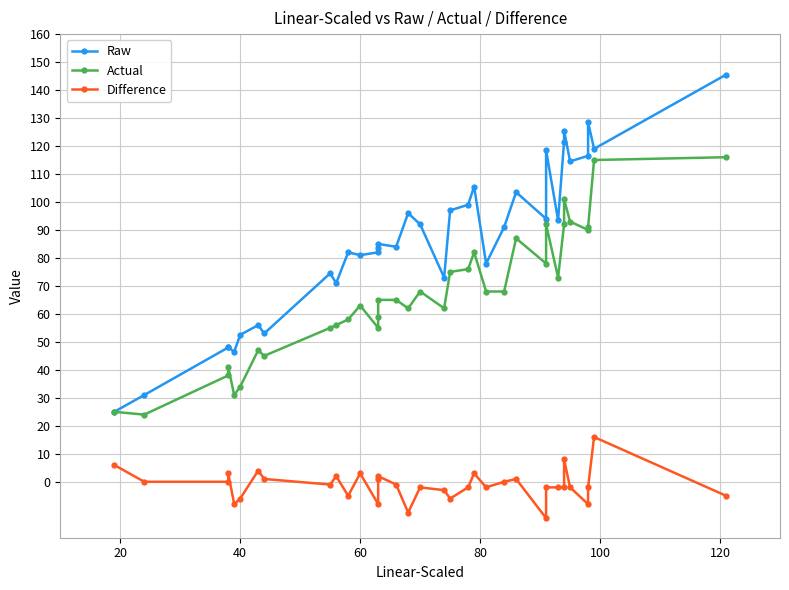

What is the smallest value displayed?

-13.0